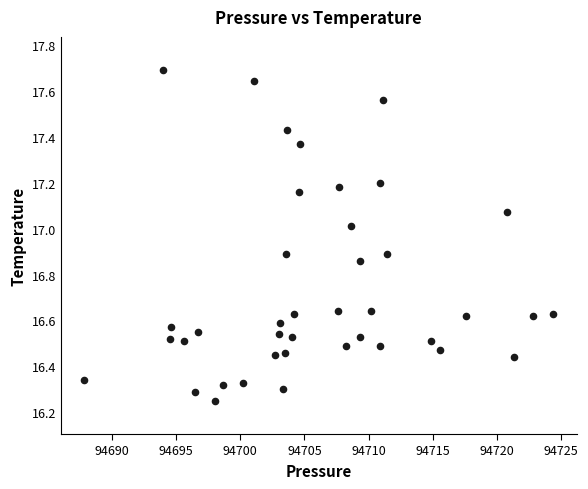

What is the range of X values (max minus min)?

36.6